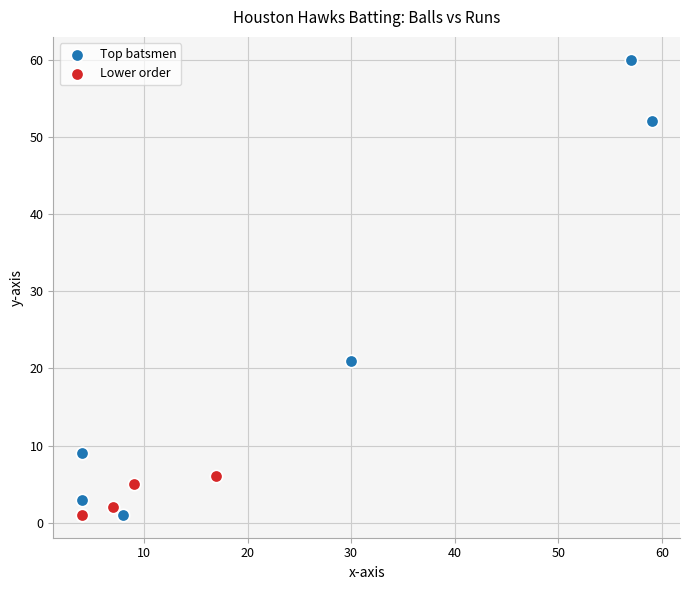

Which series reaches the maximum Y coordinate?

Top batsmen